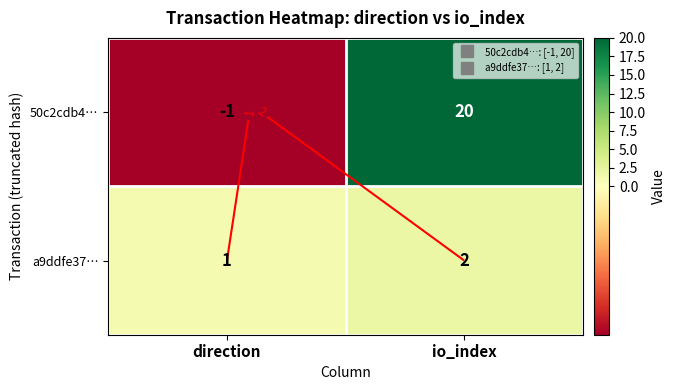

The value of a9ddfe37… at io_index is 2. True or false?

True